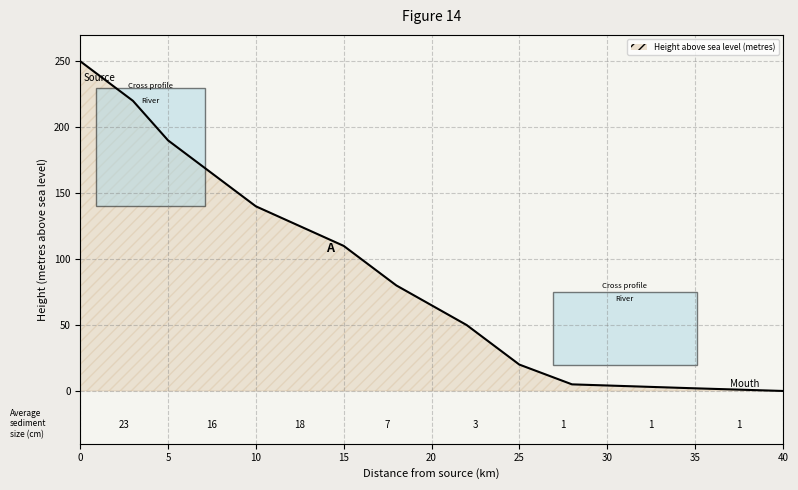

What is the difference between the maximum and minimum values?

250